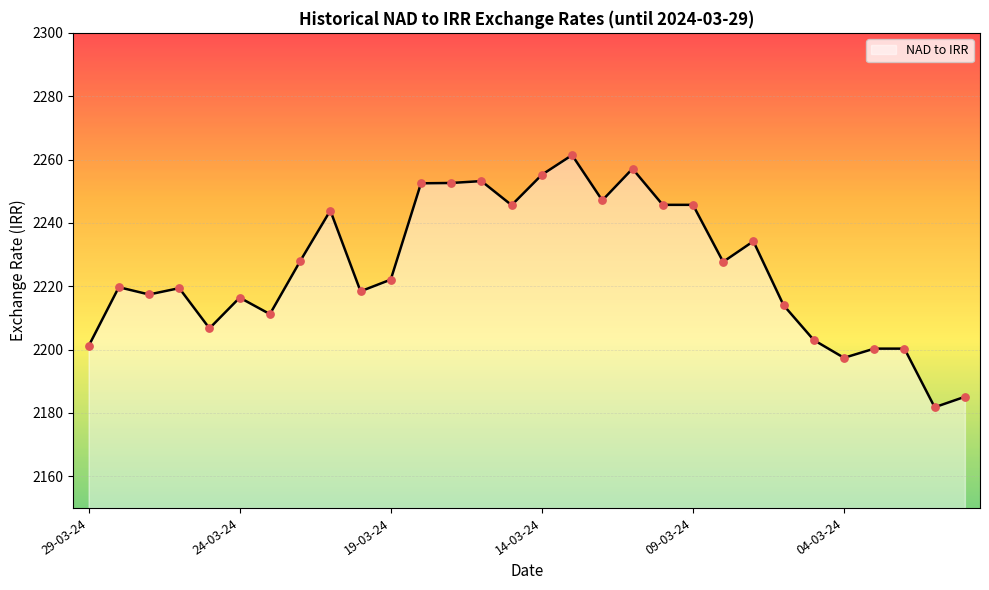

What is the maximum value shown in the chart?

2261.4